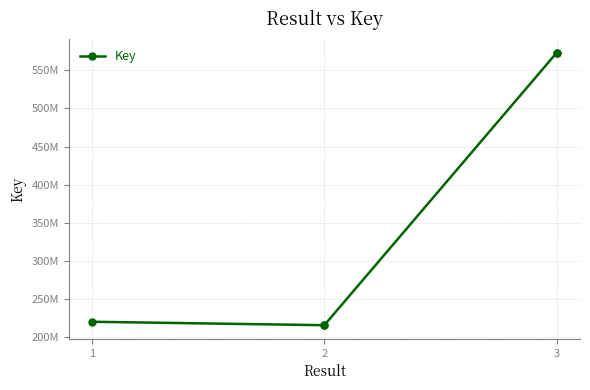

The value at 3 is 573239613. True or false?

True